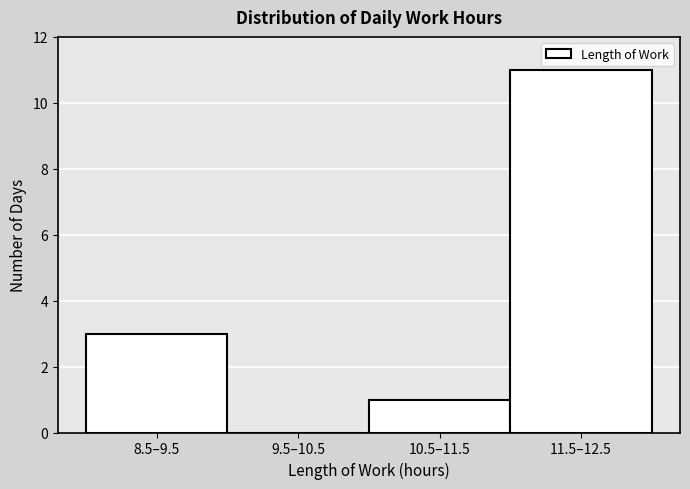

Reading left to right, what are all the values shown in this chart?

8.5–9.5=3	9.5–10.5=0	10.5–11.5=1	11.5–12.5=11